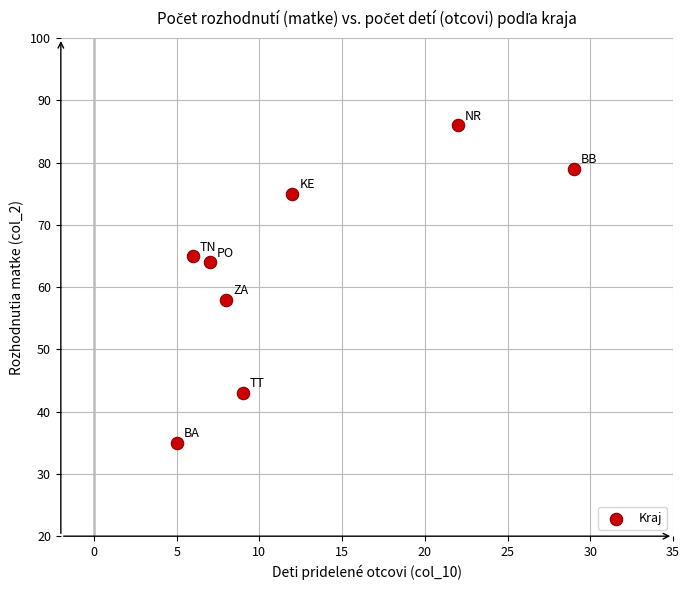

What Y value in the scatter plot is closest to 60?

58